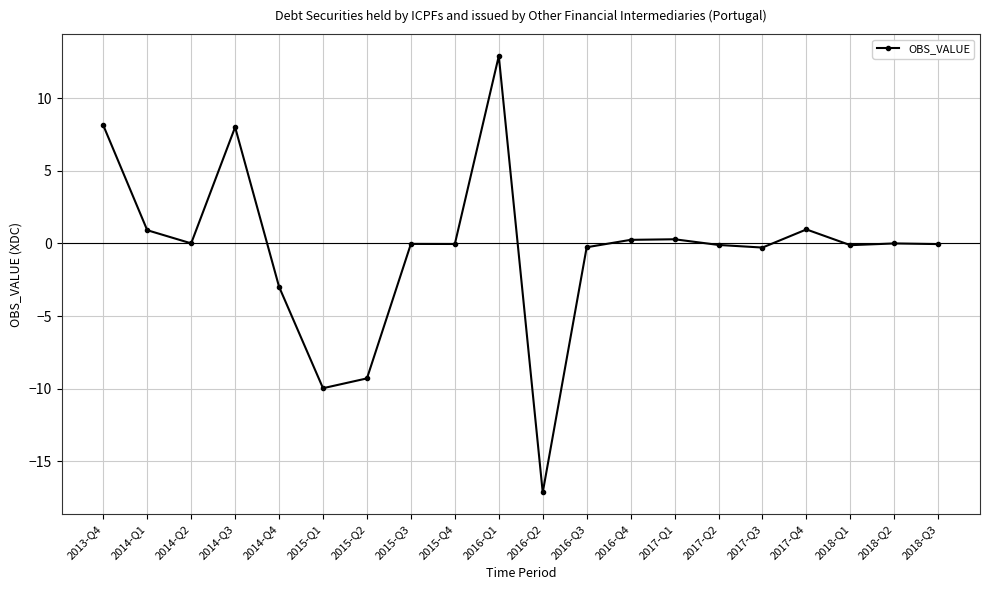

How many lines are shown in the chart?

1